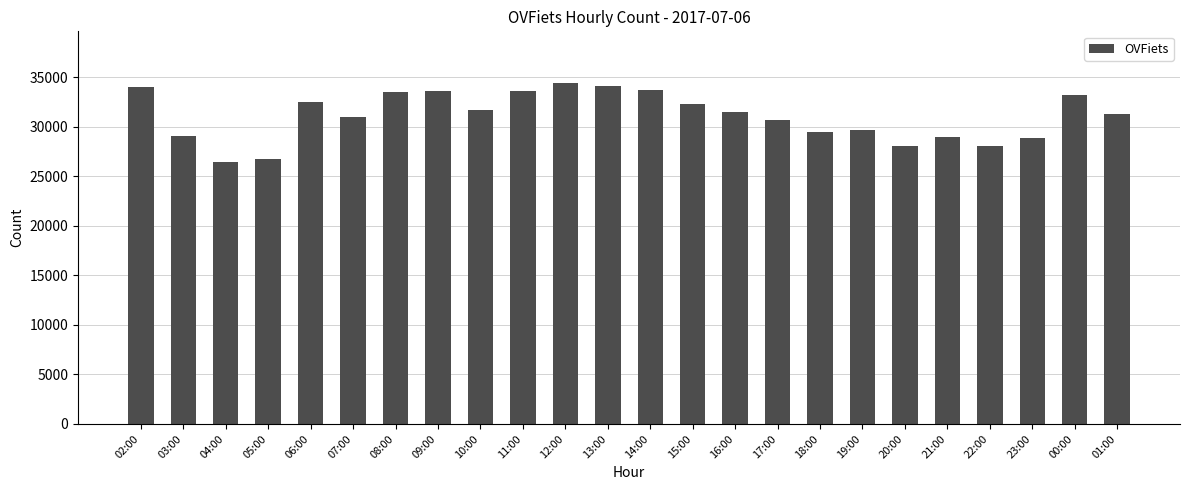

Approximately how many times larger is the value at 04:00 compared to 12:00?

0.8